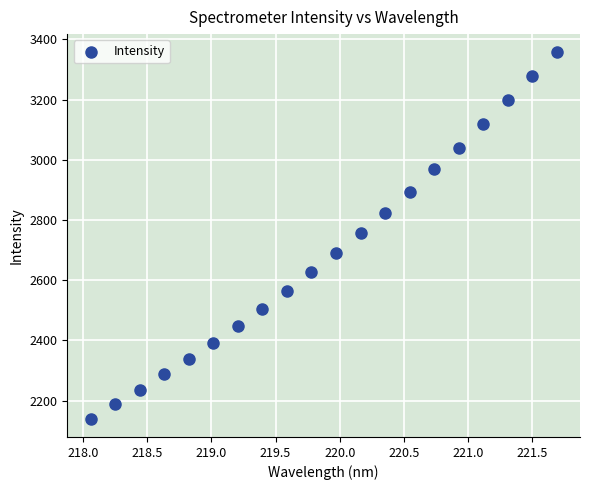

What is the range of Y values (max minus min)?

1216.7